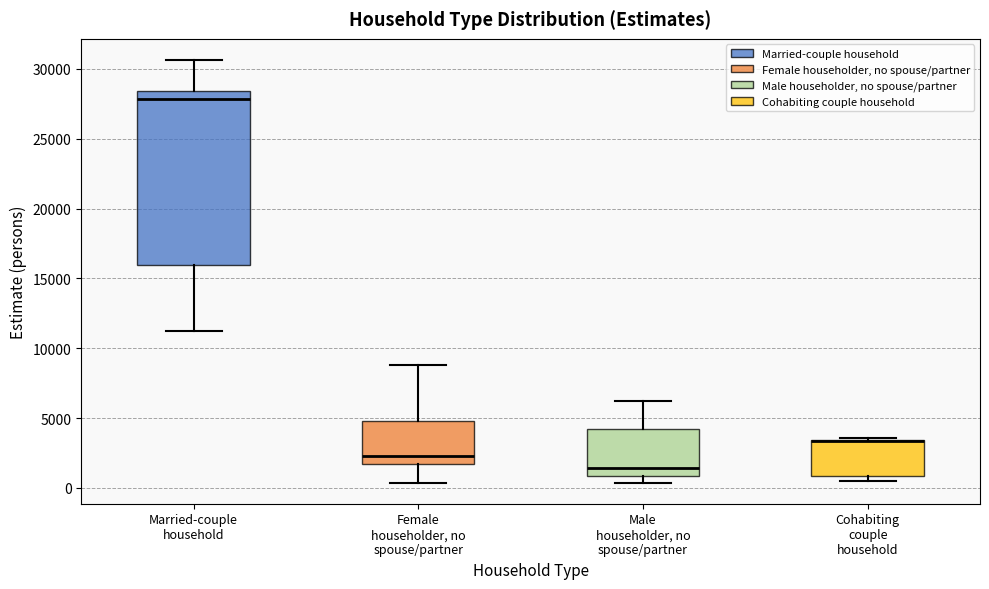

Reading left to right, transcribe this box plot: for each box, give where its median line is, the range the box spans, and where its two whiskers end, as read against the y-axis. The values are not printed on the chart, so give them approximately, as read against the axis.

Married-couple household: median 28000, box 16000 to 28500, whiskers 11000 to 30500
Female householder, no spouse/partner: median 2500, box 1500 to 5000, whiskers 500 to 9000
Male householder, no spouse/partner: median 1500, box 1000 to 4000, whiskers 500 to 6000
Cohabiting couple household: median 3500 (drawn on the box's upper edge), box 1000 to 3500, whiskers 500 to 3500